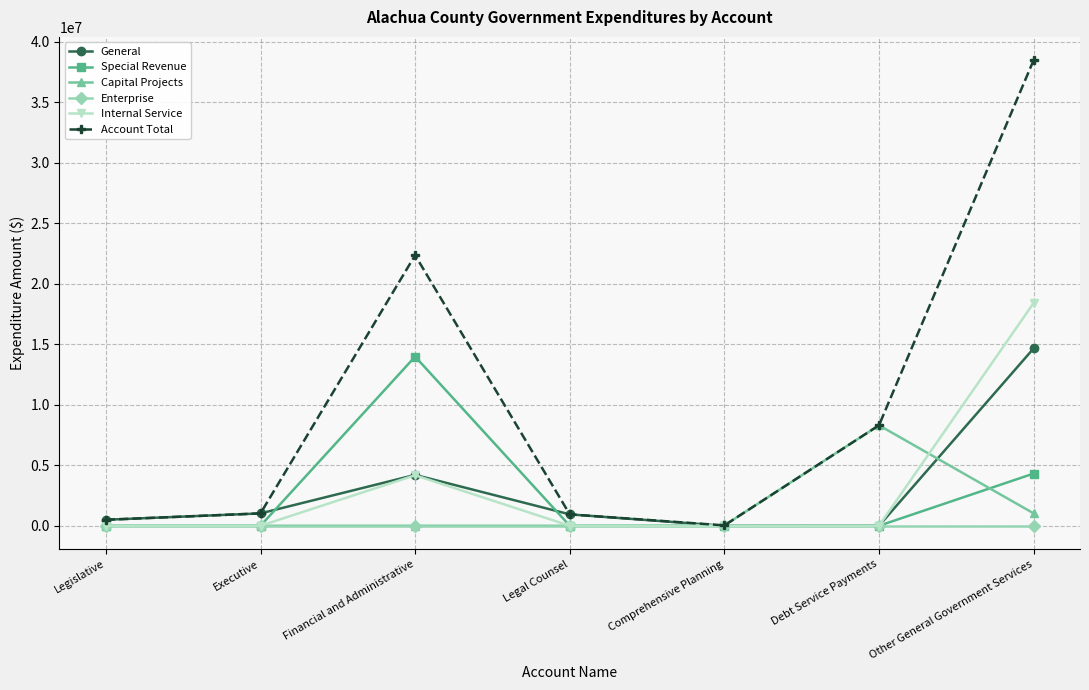

How many interior local peaks does the Account Total series have?

1